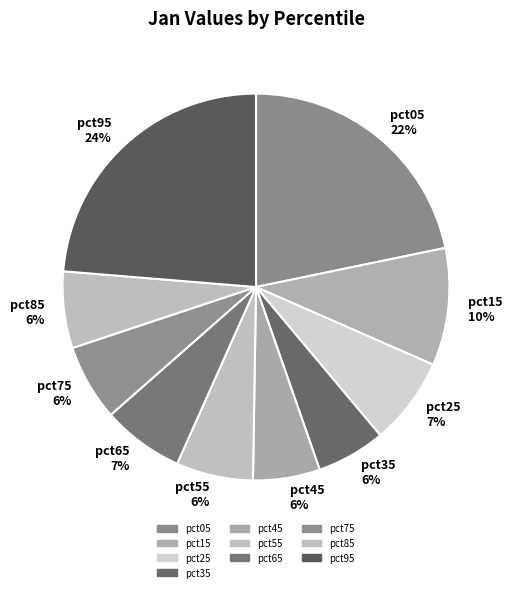

How many slices are in this pie chart?

10